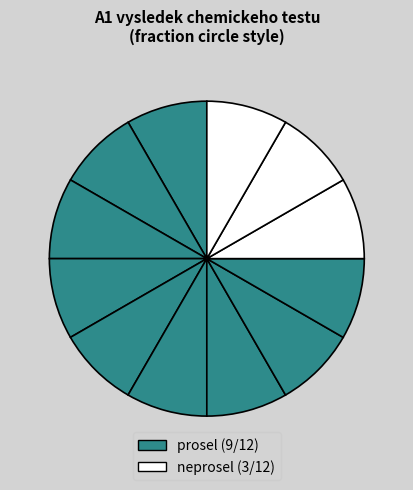

How many slices are in this pie chart?

12